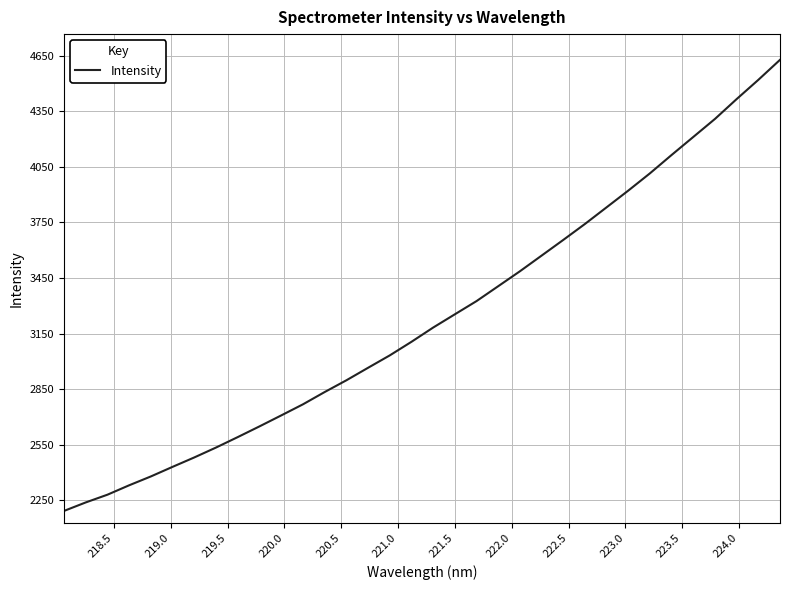

What is the average value?

3235.6